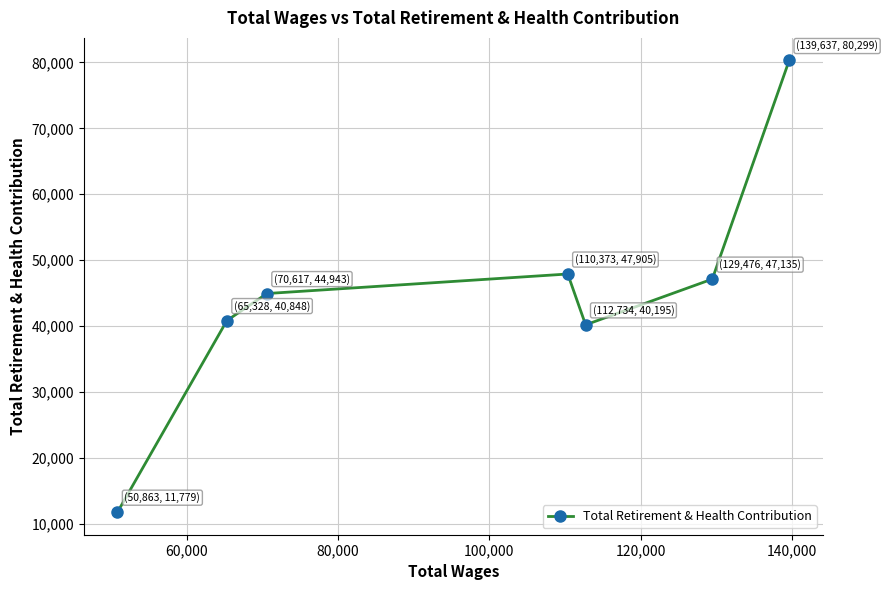

What is the sum of all values?

313104